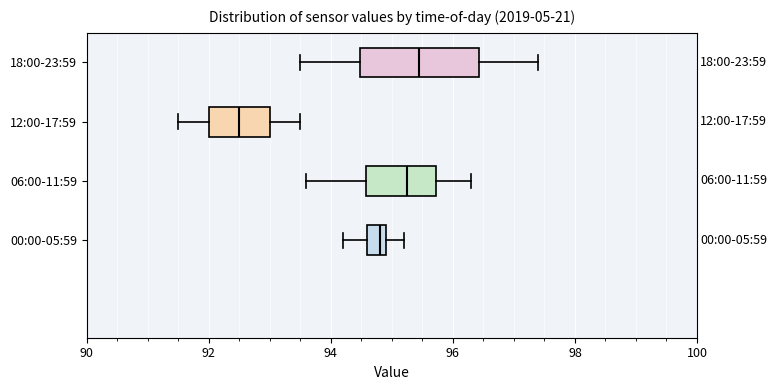

Reading bottom to top, read every box against the x-axis: the position of its median line, the range the box covers, and the ends of its whiskers. The values are not printed on the chart, so give them approximately, as read against the axis.

00:00-05:59: median 94.8, box 94.6 to 95.0, whiskers 94.2 to 95.2
06:00-11:59: median 95.2, box 94.6 to 95.8, whiskers 93.6 to 96.4
12:00-17:59: median 92.6, box 92.0 to 93.0, whiskers 91.6 to 93.6
18:00-23:59: median 95.4, box 94.4 to 96.4, whiskers 93.6 to 97.4